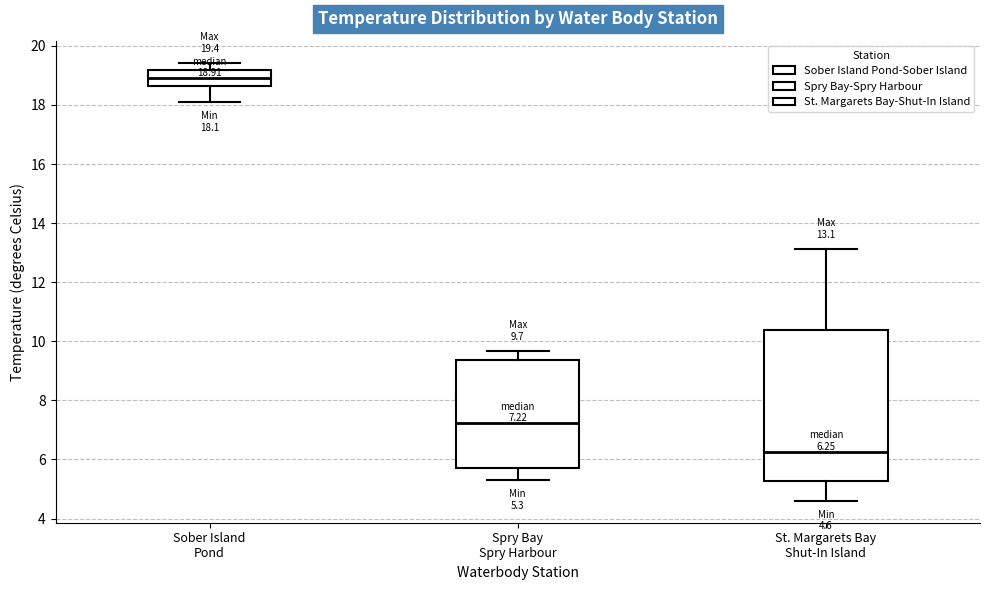

Comparing the boxes themselves (not the whiskers), which one is the tallest?

St. Margarets Bay Shut-In Island